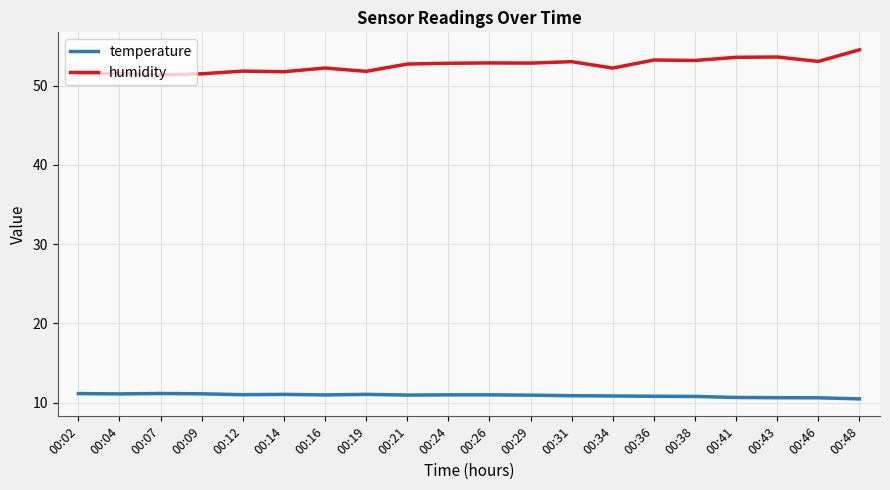

Is it true that humidity equals 94.7 at 00:31?

False